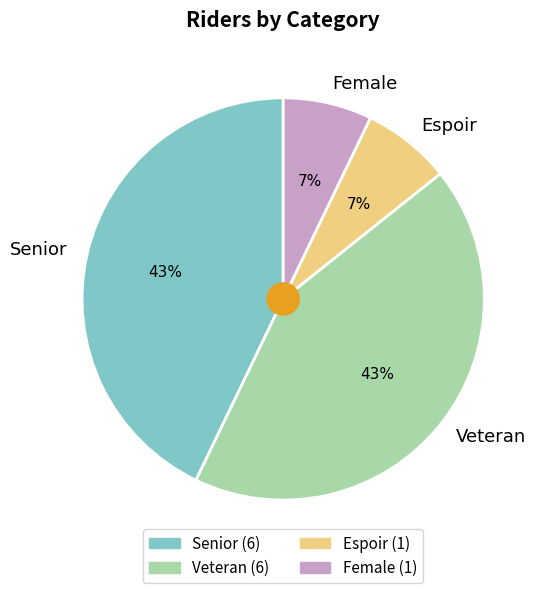

Combined, do Female and Espoir account for over 50%?

No